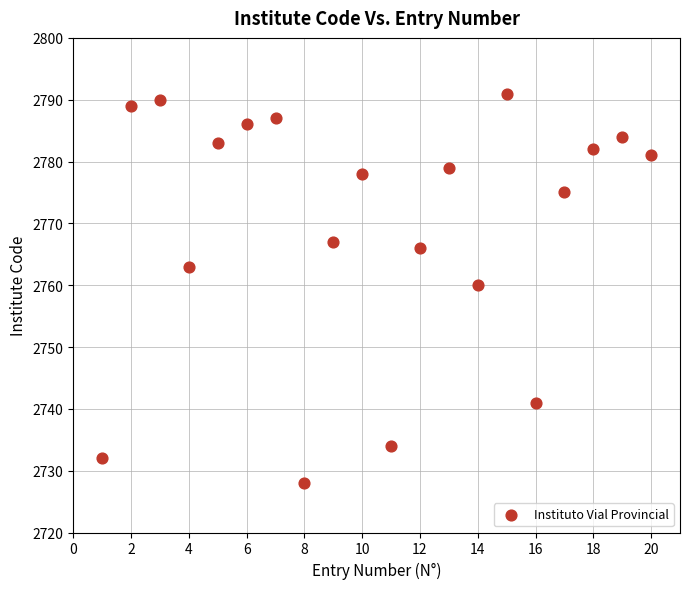

What Y value in the scatter plot is closest to 2759?

2760